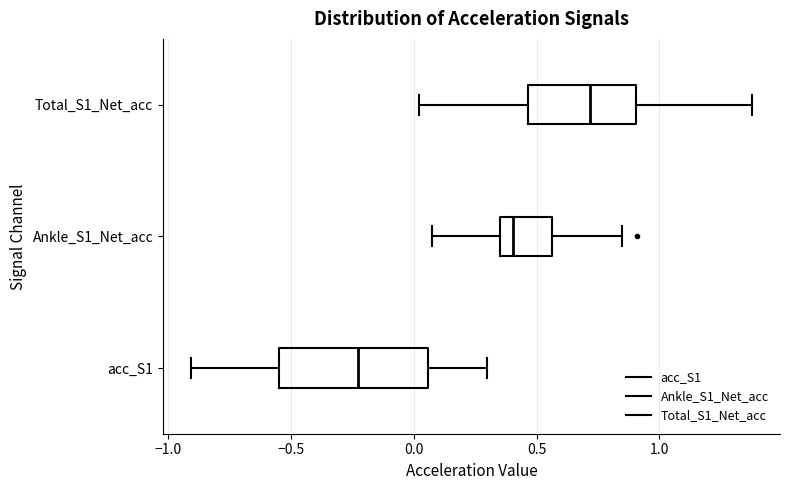

Where is the right edge of the box for Total_S1_Net_acc on the x-axis? The values are not printed on the chart, so give them approximately, as read against the axis.

0.90